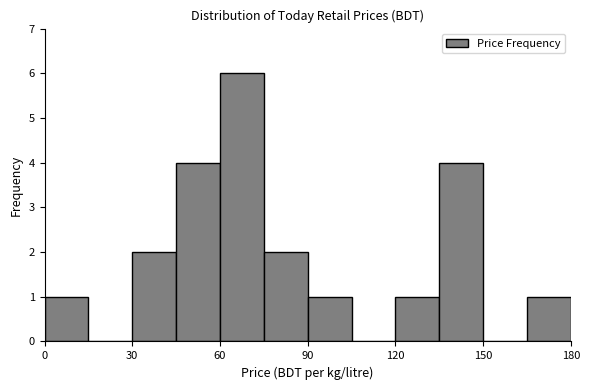

Around what value on the x-axis is the tallest bar? Give the approximate position of its centre, as read against the axis.

70